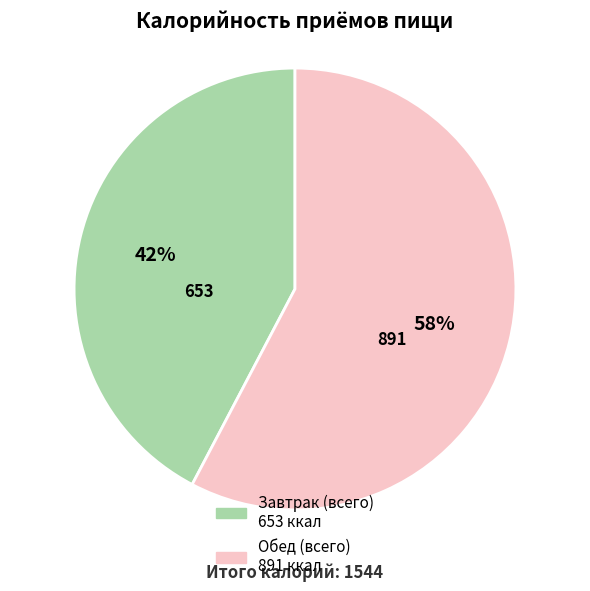

What is the largest slice in the pie chart?

Обед (всего)